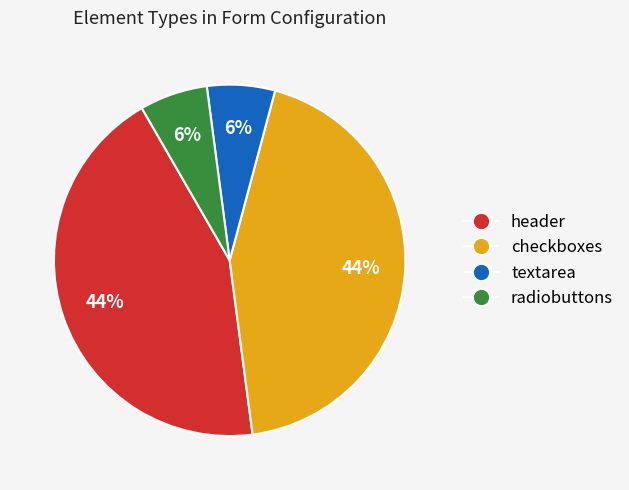

To the nearest percent, what is the average slice percentage?

25%